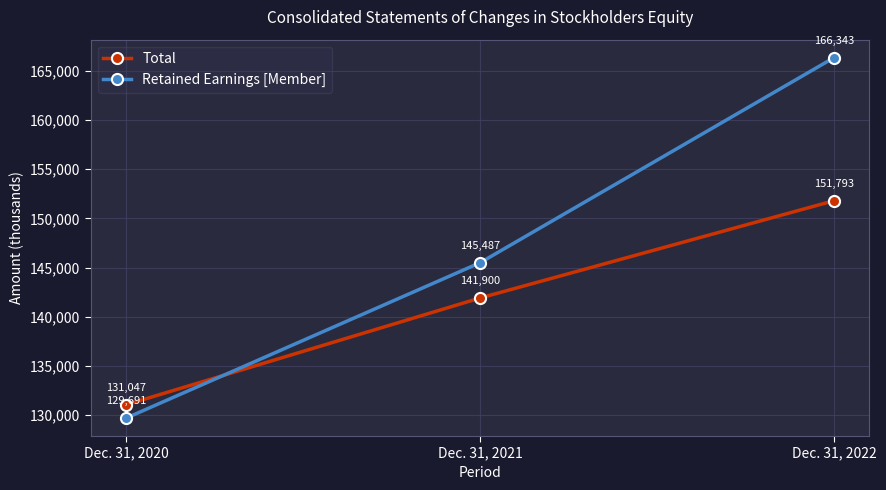

At which label is Total closest to 141420?

Dec. 31, 2021